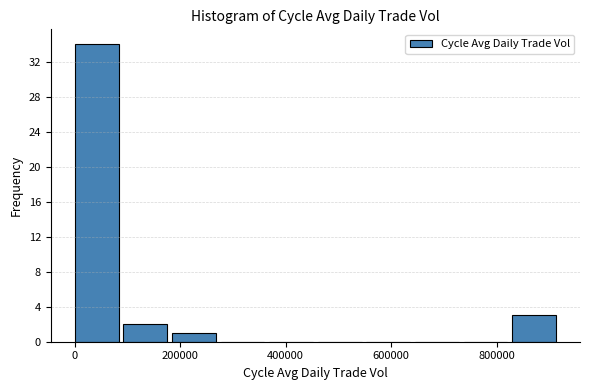

Which range on the x-axis has the tallest bar?

0 to 100000